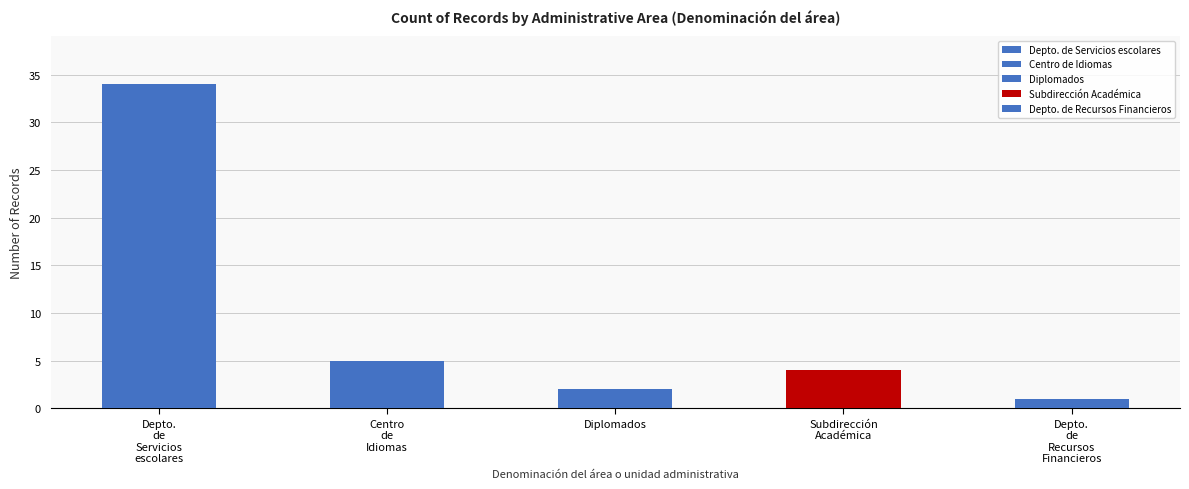

What is the sum of all values?

46